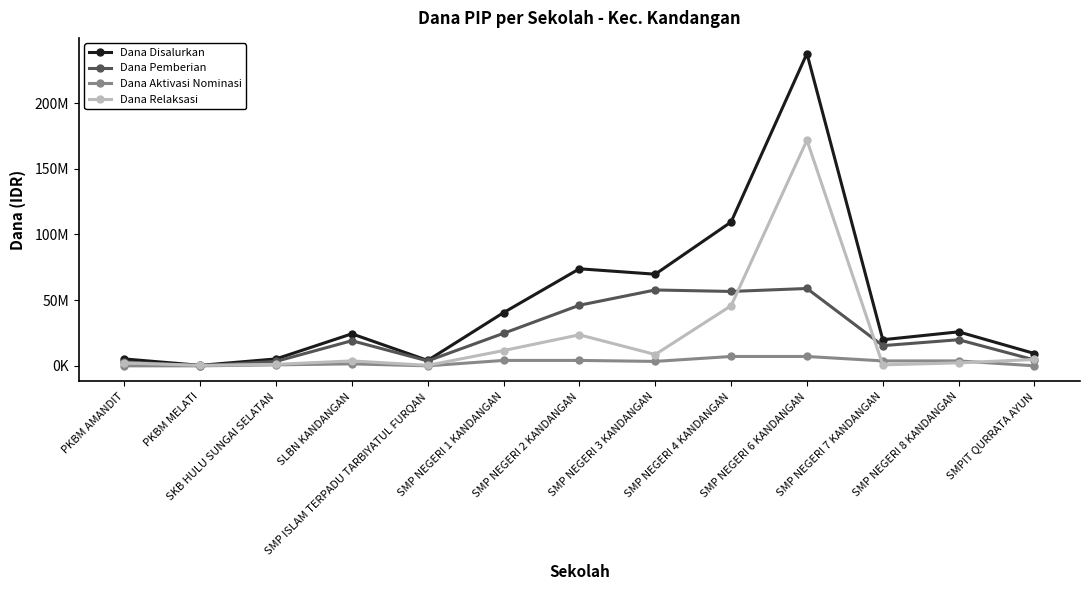

Is this an area chart (filled region under the line)?

No